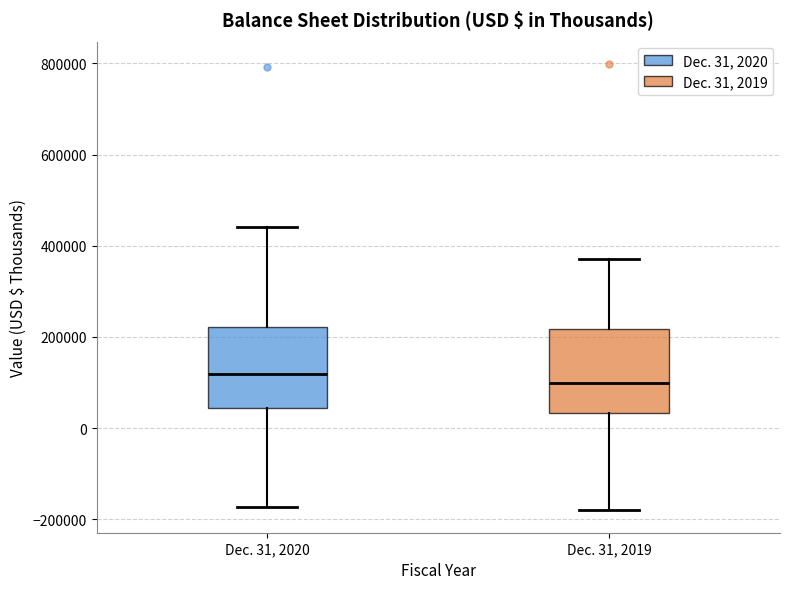

Where does the lower whisker of the box for Dec. 31, 2019 end on the y-axis? The values are not printed on the chart, so give them approximately, as read against the axis.

-180000